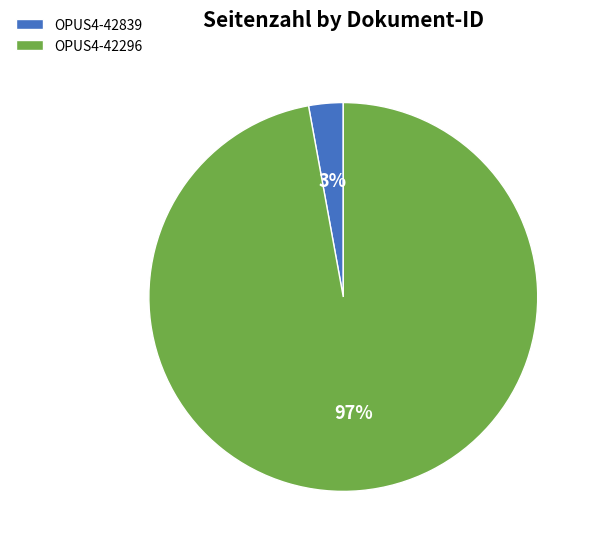

Between OPUS4-42296 and OPUS4-42839, which is larger?

OPUS4-42296